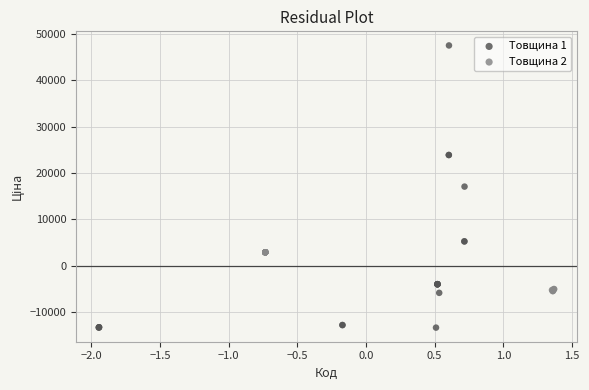

What are all the series names shown in the legend?

Товщина 1, Товщина 2